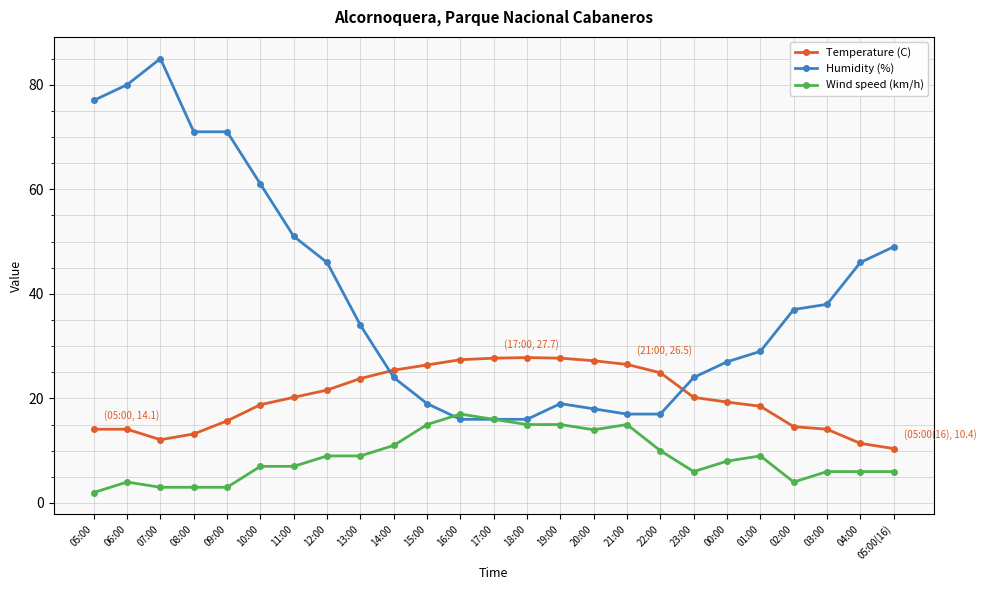

What is the difference between the highest and lowest values at 06:00?

76.0